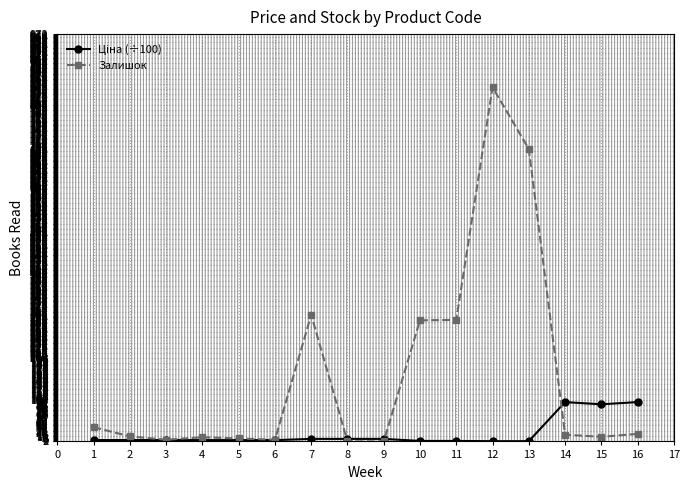

What is the difference between the Залишок values at 4 and 9?

10.0